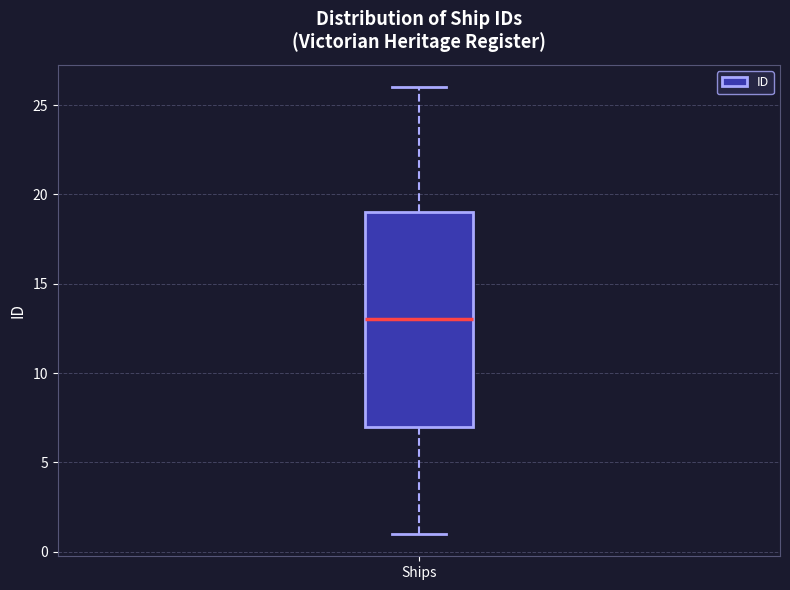

Transcribe this box plot: give where the median line is, the range the box spans, and where the two whiskers end, as read against the y-axis. The values are not printed on the chart, so give them approximately, as read against the axis.

median 13, box 7 to 19, whiskers 1 to 26